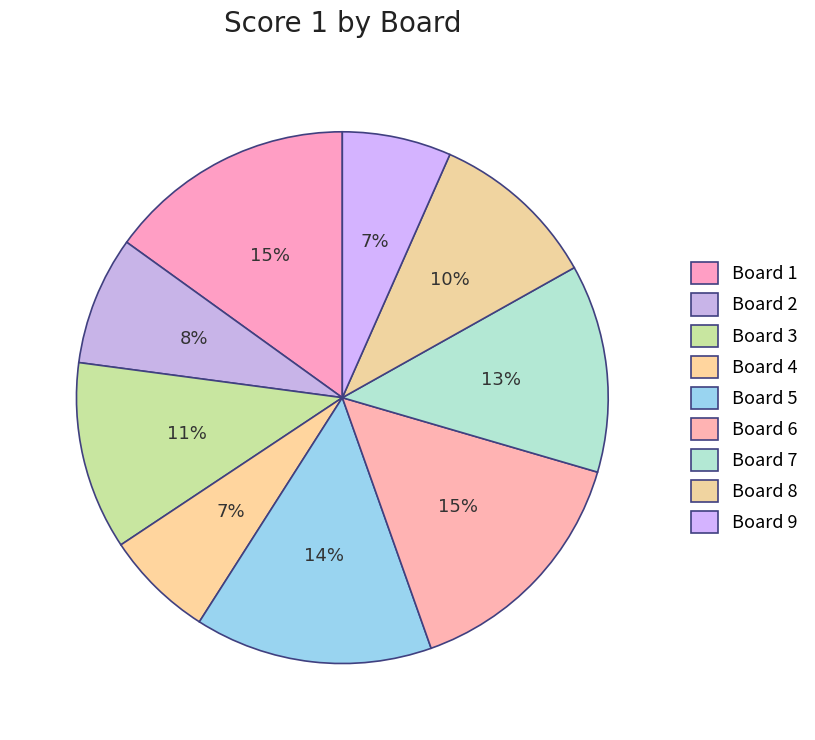

How many slices are in this pie chart?

9